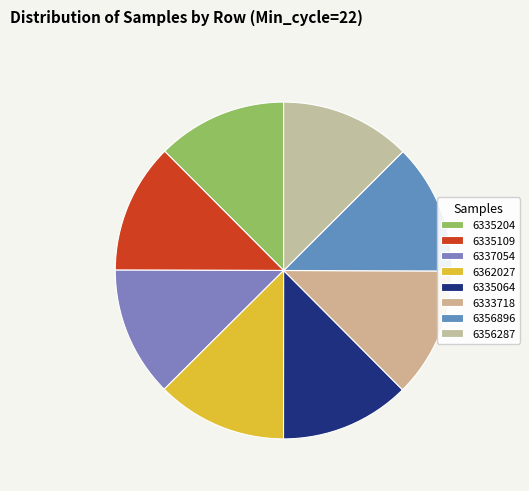

Count the number of slices in the pie.

8